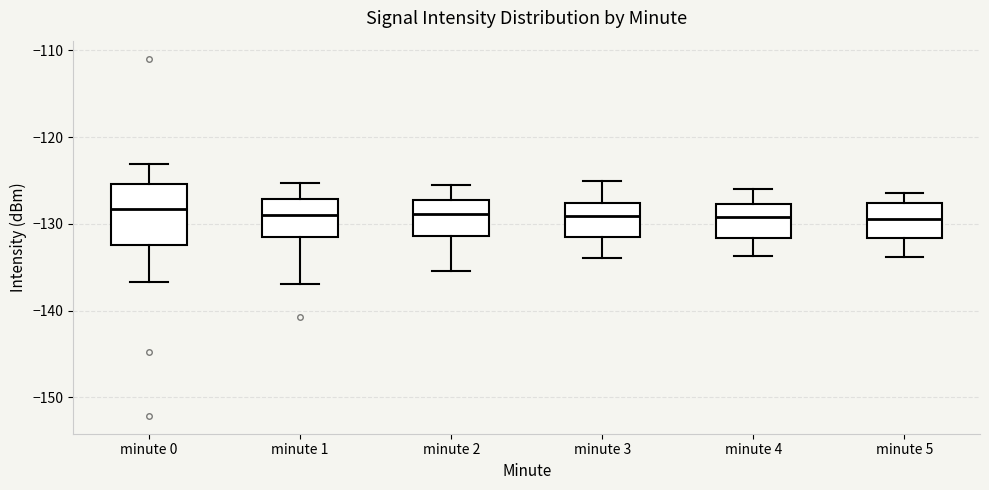

Which box is the tallest, from its lower edge to its upper edge?

minute 0